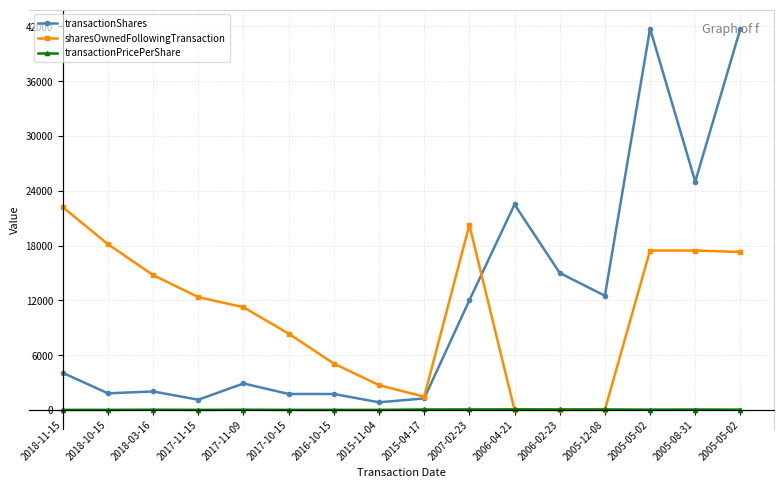

Where is sharesOwnedFollowingTransaction nearest to the value 11102?

2017-11-09